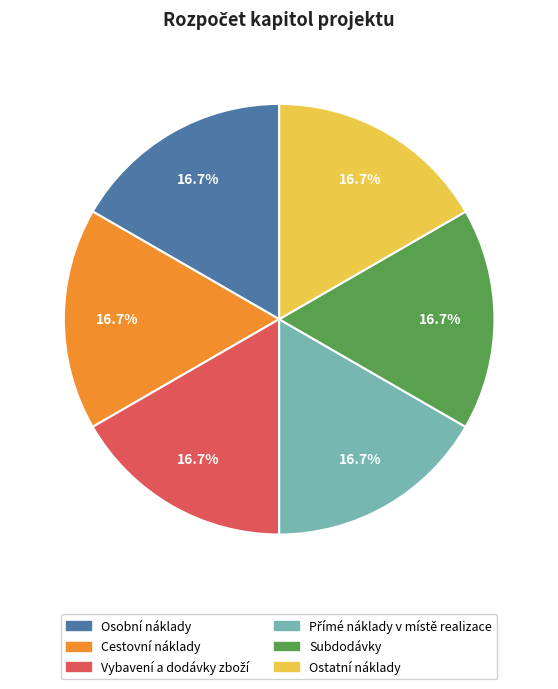

Combined, what portion of the pie is Ostatní náklady and Cestovní náklady?

33.3%